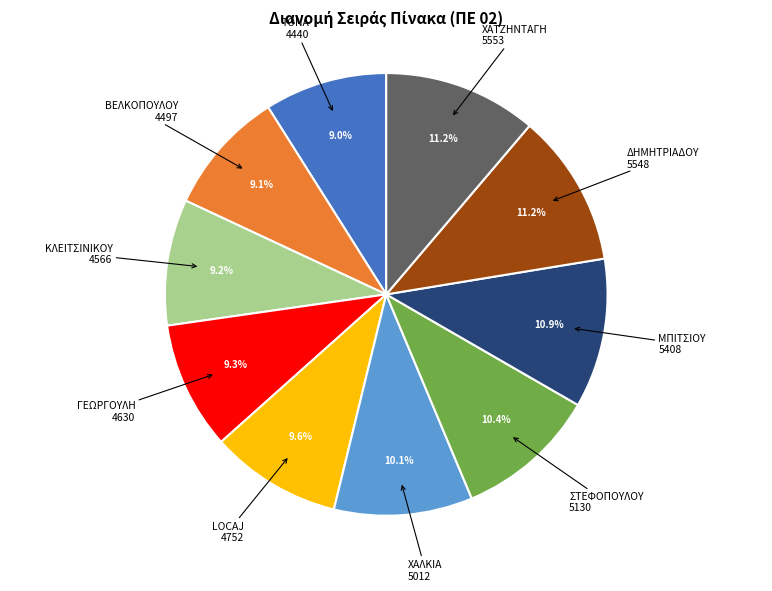

What percentage is the ΜΠΙΤΣΙΟΥ slice, to the nearest percent?

11%